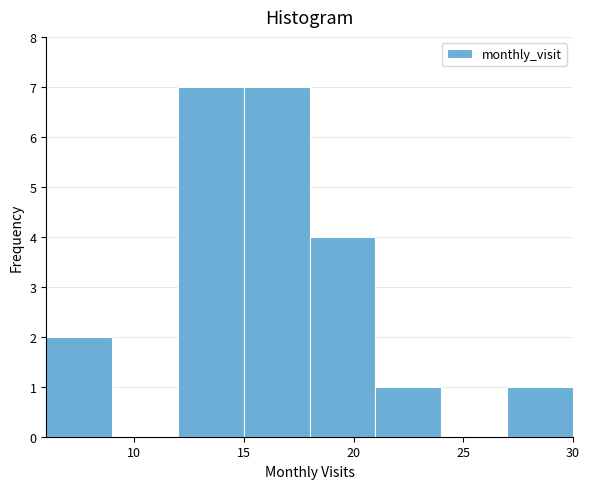

What is the height of the bar covering 27 to 30 on the x-axis? The values are not printed on the chart, so give them approximately, as read against the axis.

1